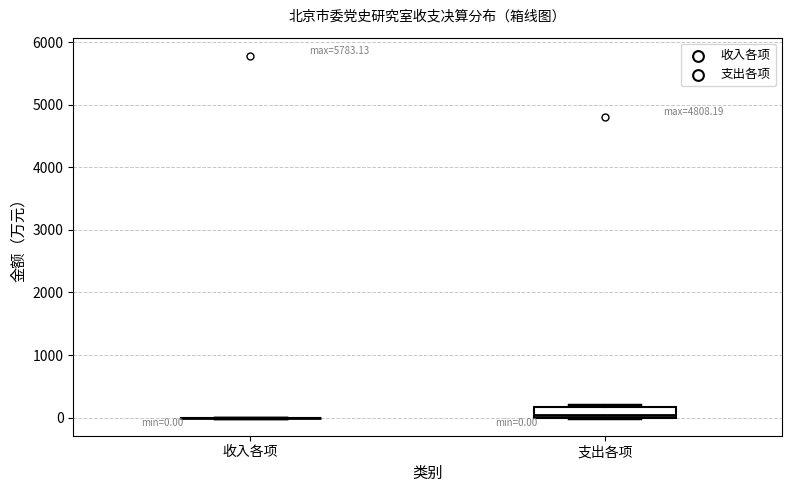

Which box is the tallest, from its lower edge to its upper edge?

支出各项